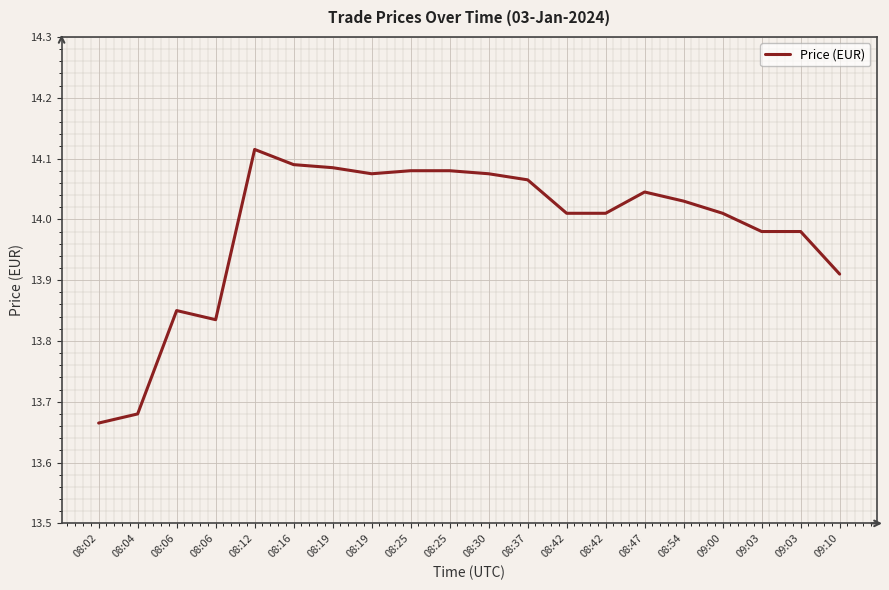

What is the label of the 8th point from the right?

08:42